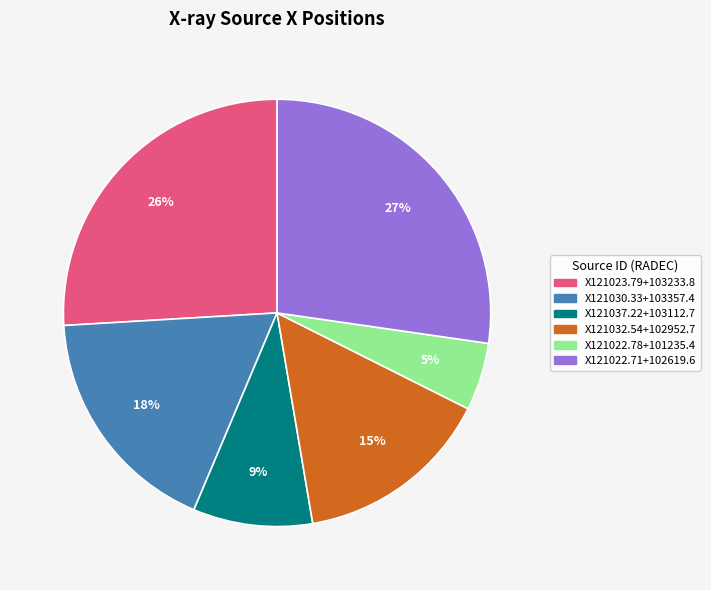

To the nearest percent, what is the difference between the largest and smallest slice percentages?

22%